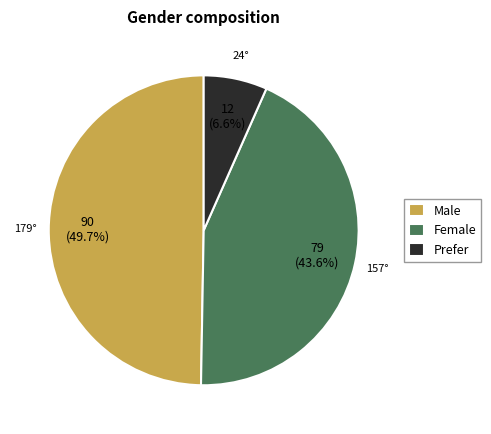

Which has a higher value, Prefer or Male?

Male